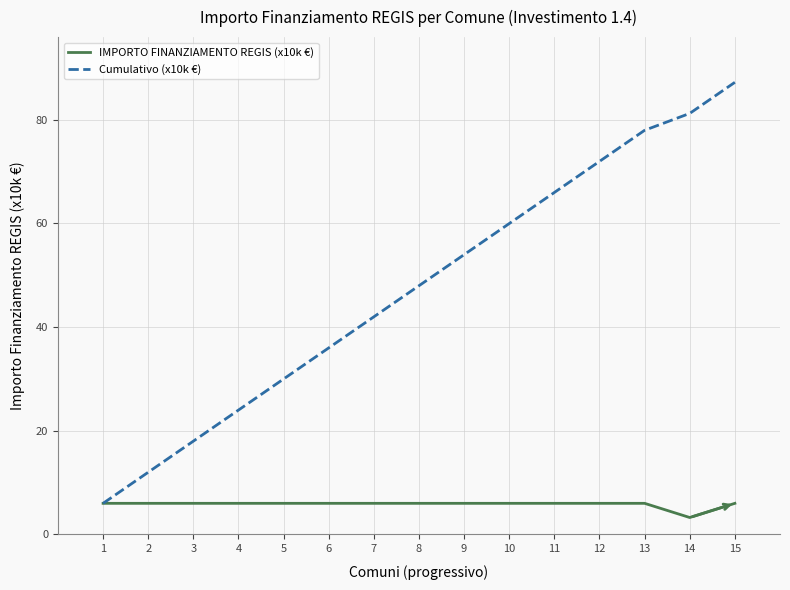

Is it true that IMPORTO FINANZIAMENTO REGIS (x10k €) equals 2.3 at 8?

False